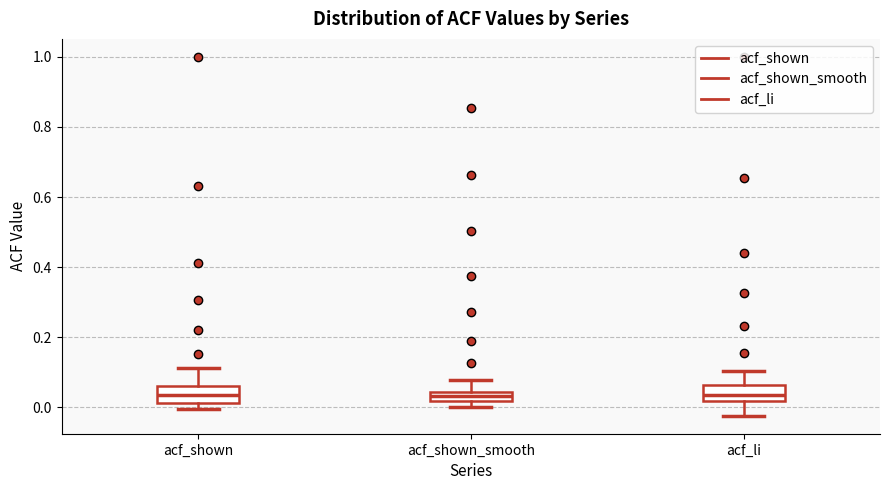

Where is the upper edge of the box for acf_shown_smooth on the y-axis? The values are not printed on the chart, so give them approximately, as read against the axis.

0.04